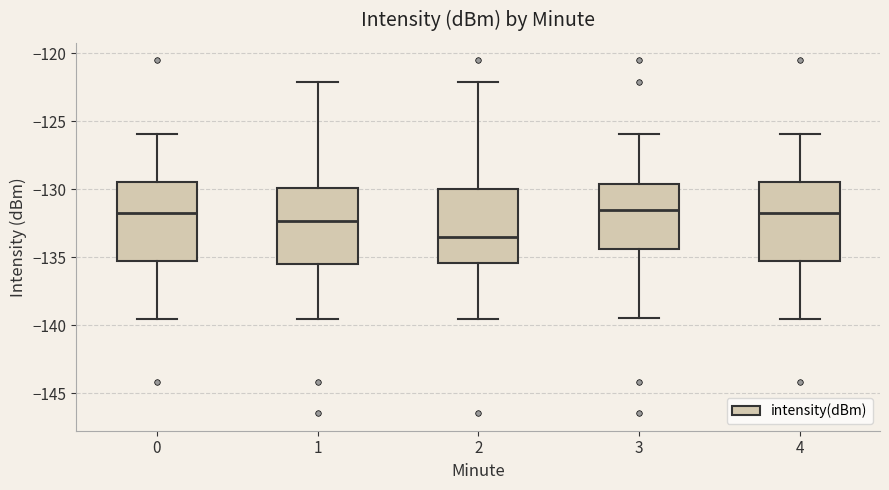

Reading left to right, transcribe this box plot: for each box, give where its median line is, the range the box spans, and where its two whiskers end, as read against the y-axis. The values are not printed on the chart, so give them approximately, as read against the axis.

0: median -131.5, box -135.0 to -129.5, whiskers -139.5 to -126.0
1: median -132.5, box -135.5 to -130.0, whiskers -139.5 to -122.0
2: median -133.5, box -135.5 to -130.0, whiskers -139.5 to -122.0
3: median -131.5, box -134.5 to -129.5, whiskers -139.5 to -126.0
4: median -131.5, box -135.0 to -129.5, whiskers -139.5 to -126.0